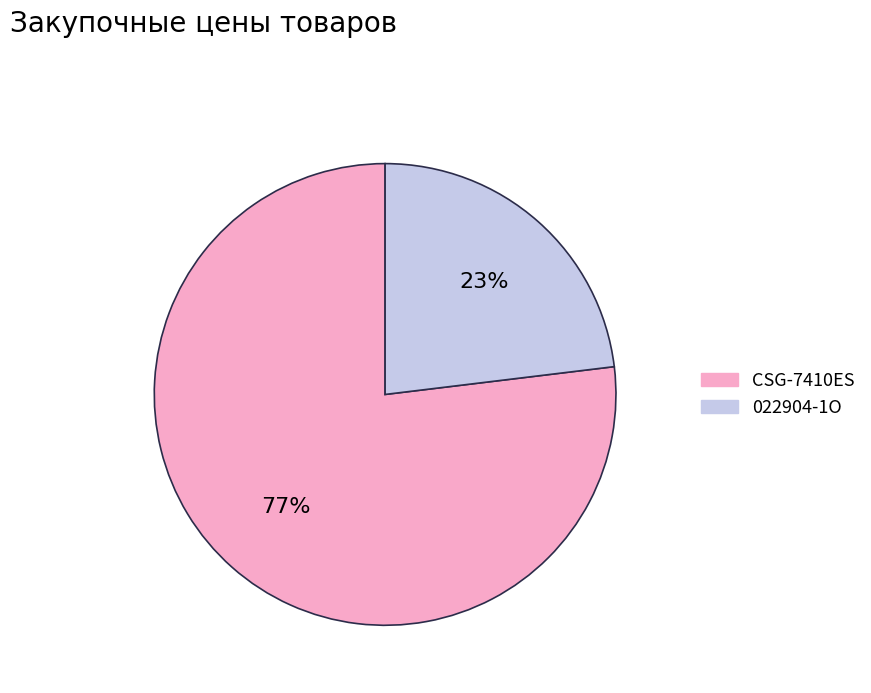

Which has a higher value, 022904-1О or CSG-7410ES?

CSG-7410ES